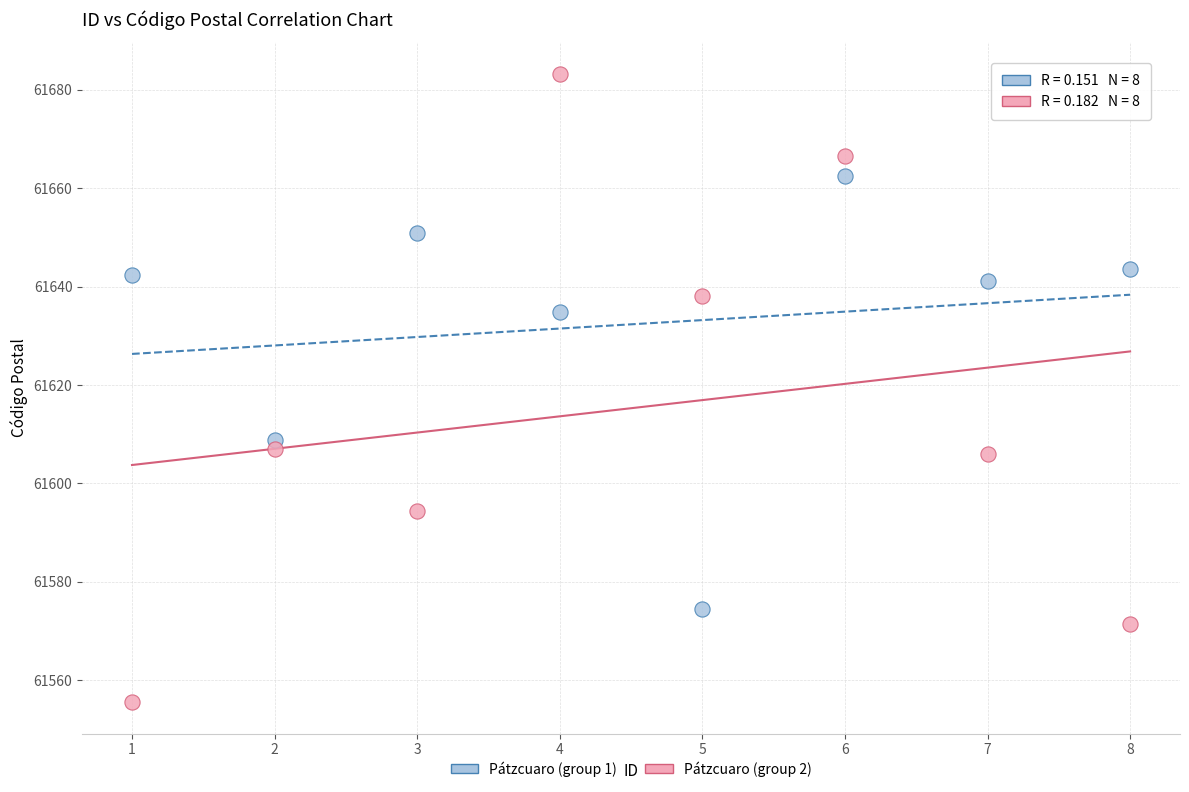

Across all data points, what is the range of Y values (max minus min)?

127.8